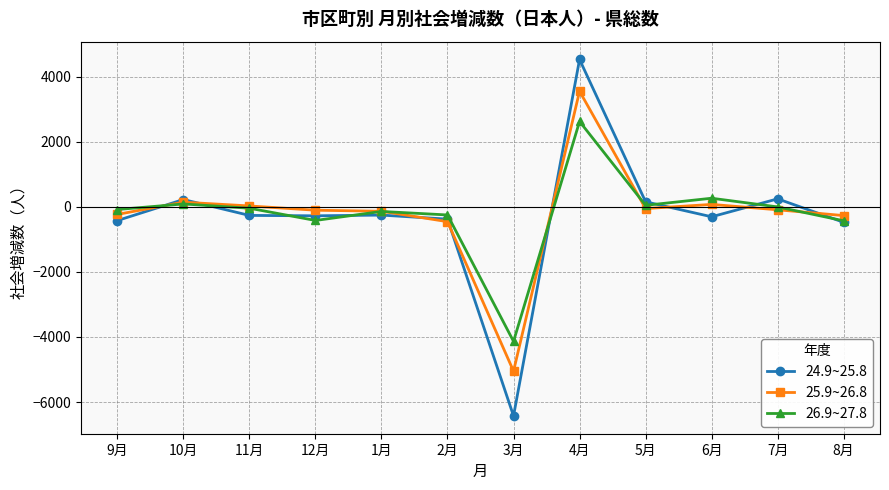

Rank the series by their maximum value, from highest to lowest.

24.9~25.8, 25.9~26.8, 26.9~27.8